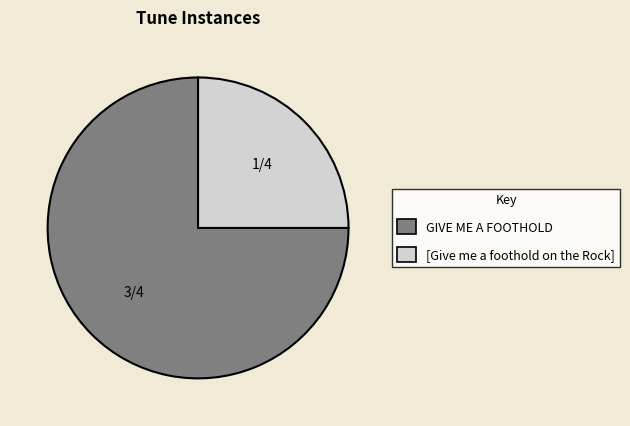

Which category accounts for the majority?

GIVE ME A FOOTHOLD